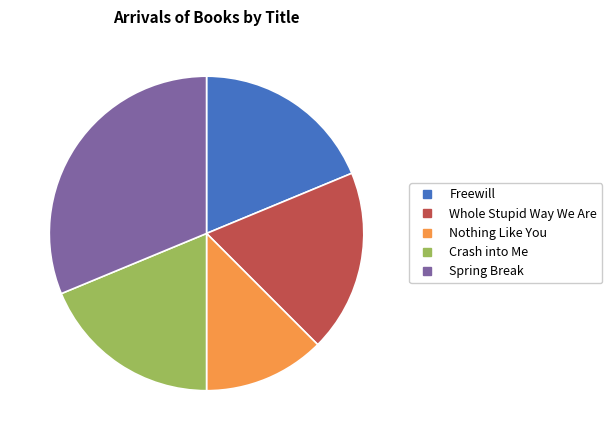

Is there a majority slice in this chart?

No